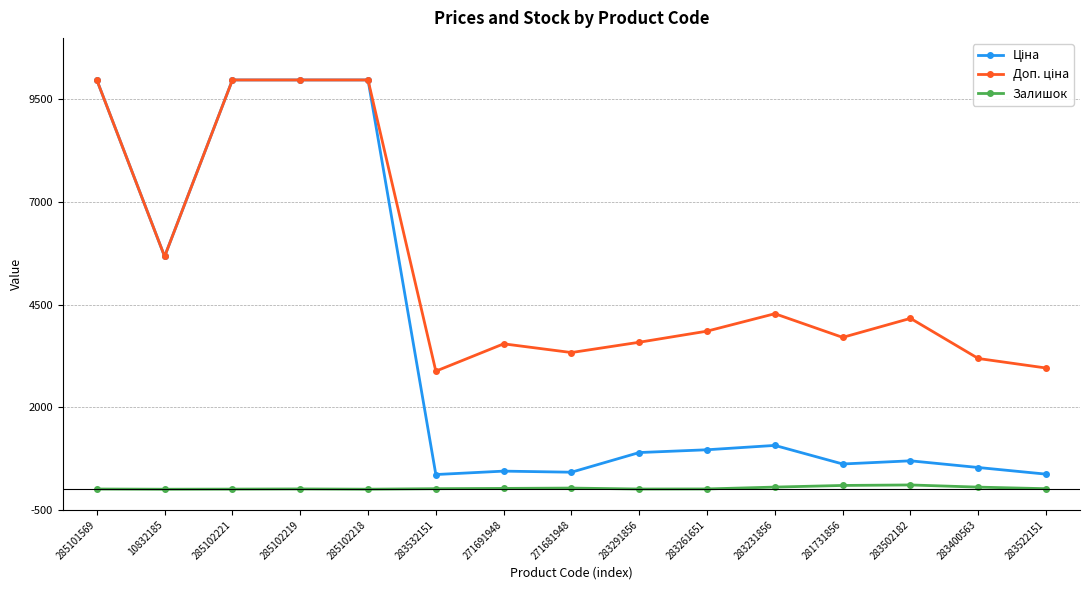

Is this an area chart (filled region under the line)?

No